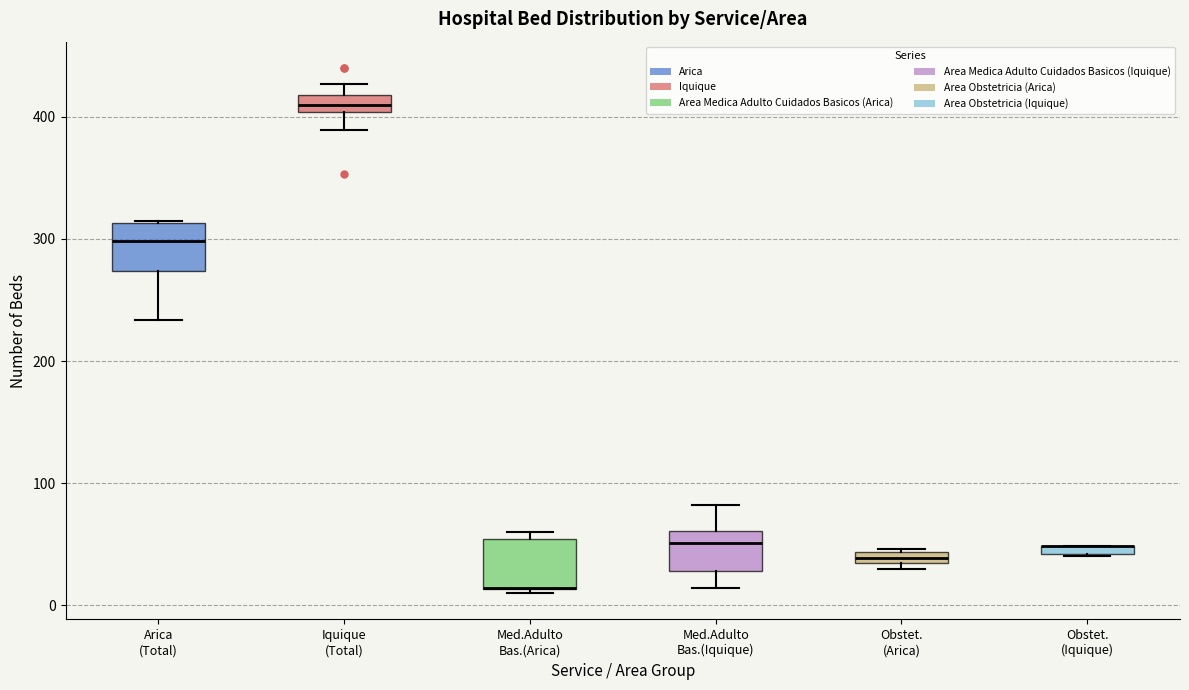

Where is the upper edge of the box for Obstet. (Iquique) on the y-axis? The values are not printed on the chart, so give them approximately, as read against the axis.

50